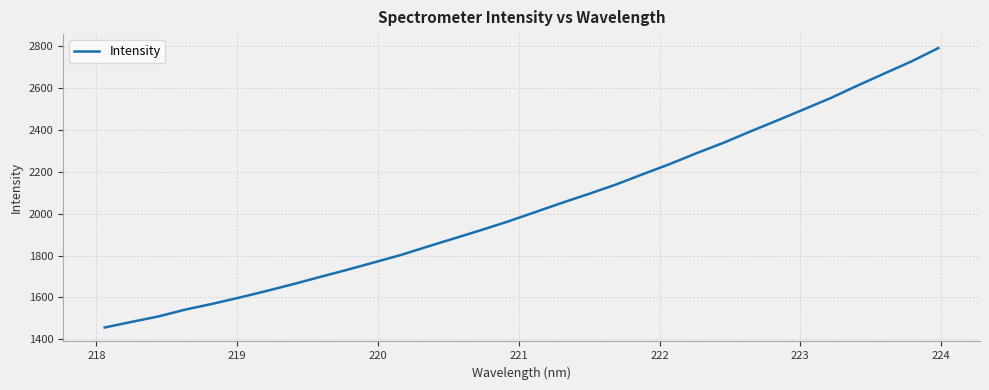

What is the smallest value displayed?

1456.5